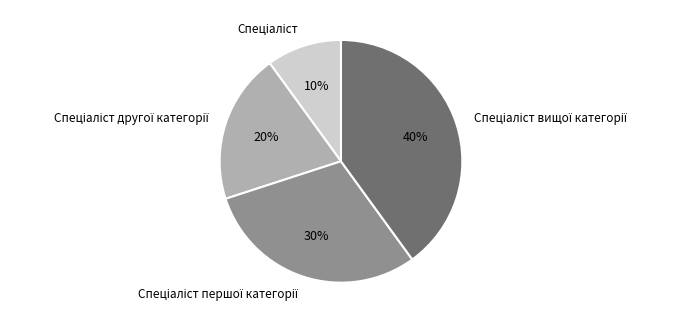

Is there any slice that represents more than half of the pie?

No